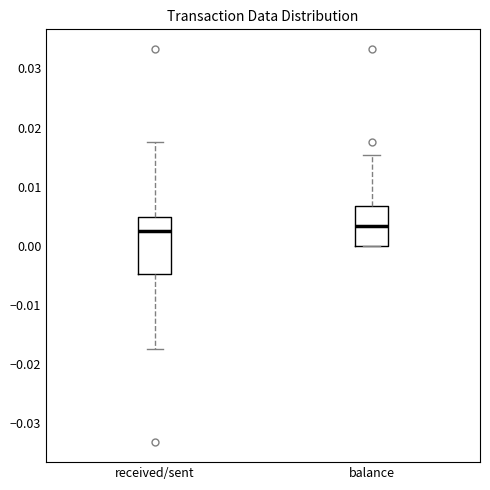

Comparing the boxes themselves (not the whiskers), which one is the tallest?

received/sent